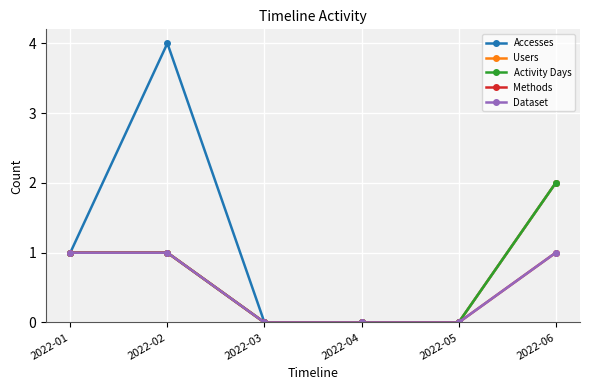

Where is Dataset nearest to the value 0?

2022-03